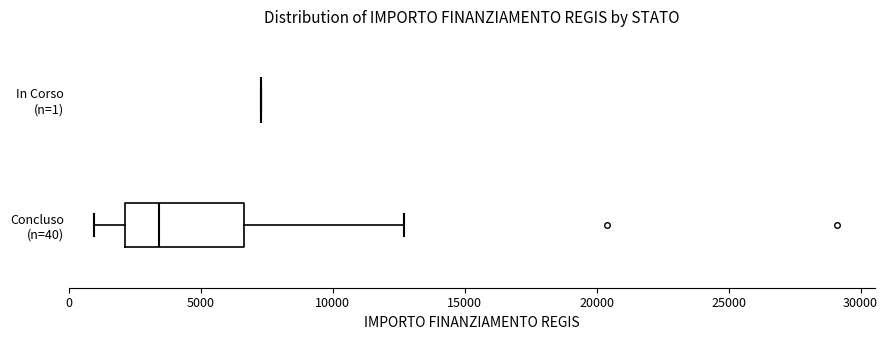

Reading bottom to top, read every box against the x-axis: the position of its median line, the range the box covers, and the ends of its whiskers. The values are not printed on the chart, so give them approximately, as read against the axis.

Concluso (n=40): median 3500, box 2000 to 6500, whiskers 1000 to 12500
In Corso (n=1): box collapsed to a line at 7500, whiskers 7500 to 7500